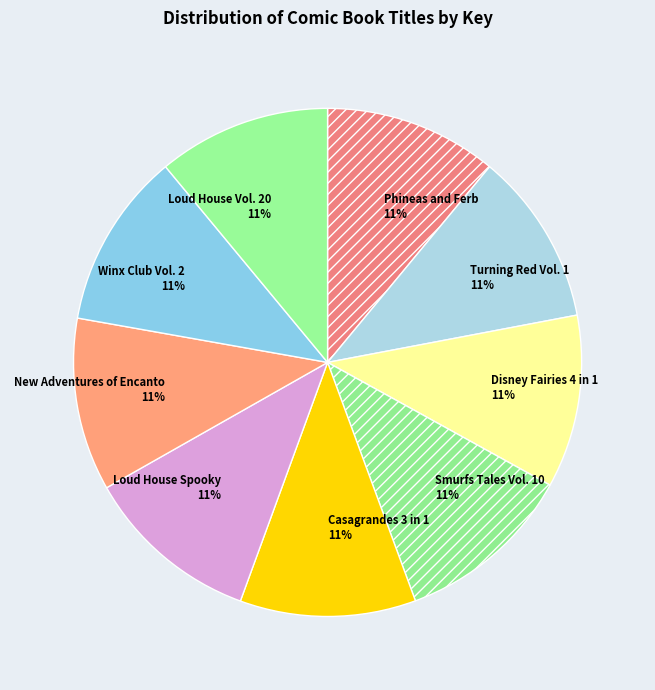

Is the sum of Turning Red Vol. 1 and Loud House Vol. 20 greater than half?

No